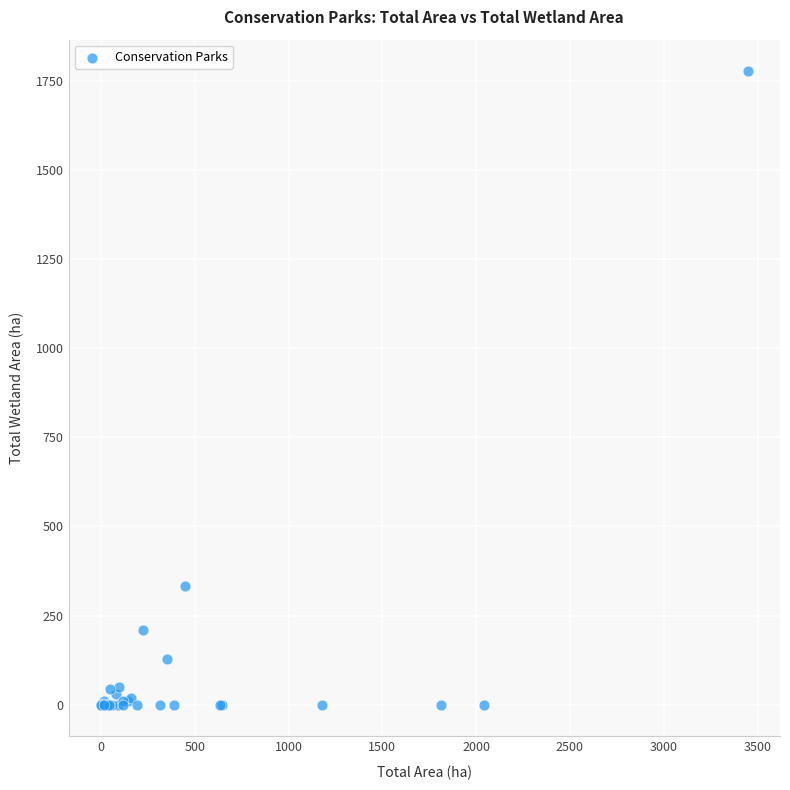

What Y value in the scatter plot is closest to 888?

332